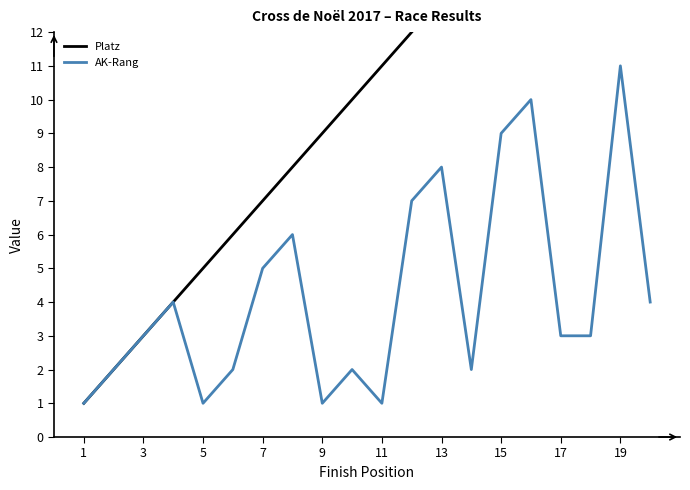

True or false: Platz and AK-Rang intersect in this chart.

False